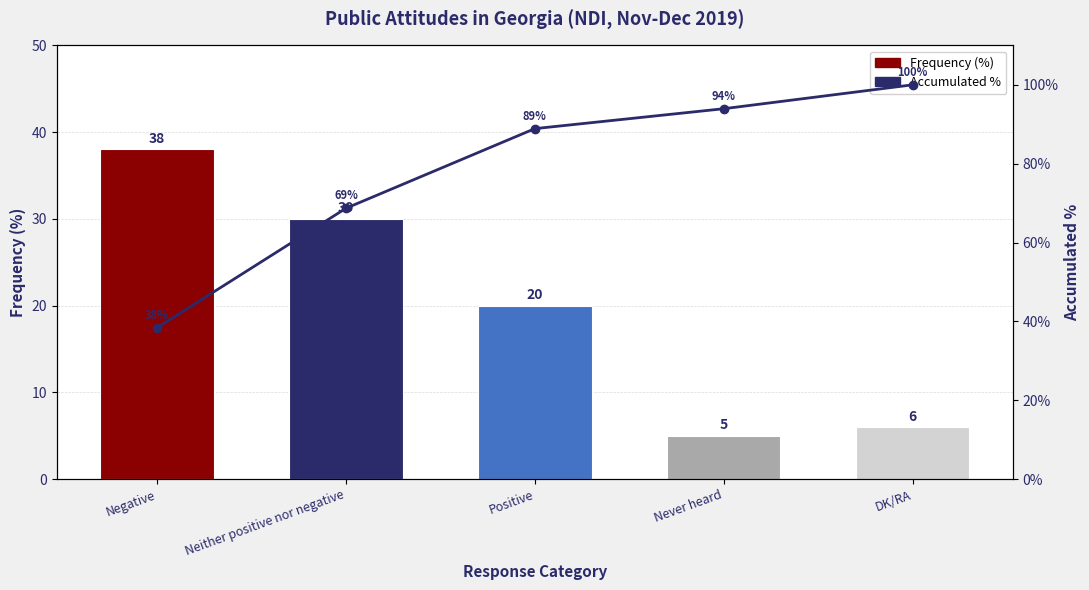

Reading right to left, list all the values displayed in this chart.

Frequency (%): 6.0	5.0	20.0	30.0	38.0
Accumulated %: 100.0	93.9	88.9	68.7	38.4